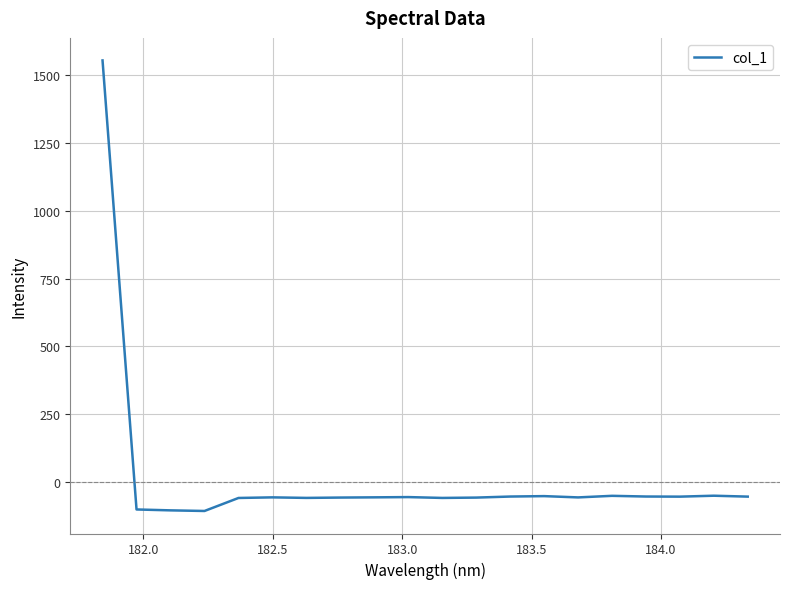

What is the maximum value shown in the chart?

1553.6